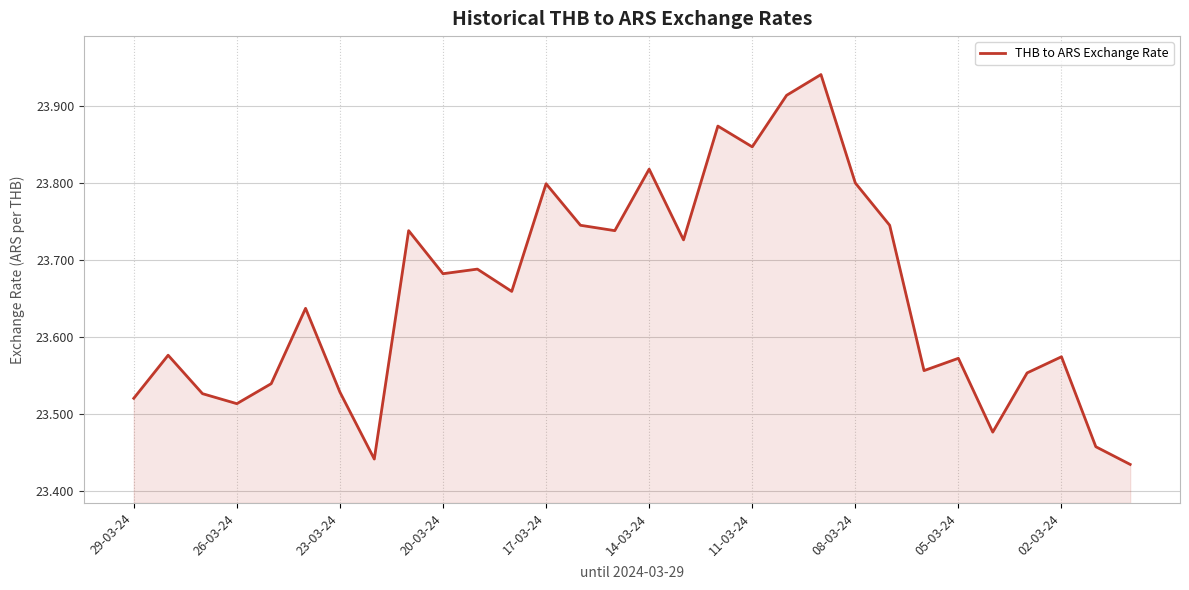

What is the difference between the maximum and minimum values?

0.5